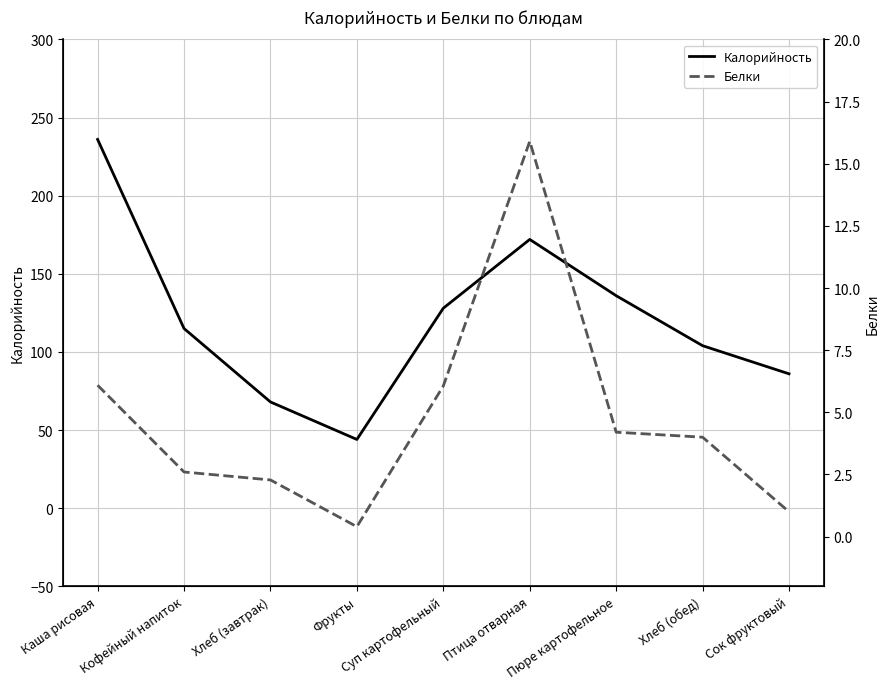

Is it true that Калорийность equals 44.0 at Фрукты?

True